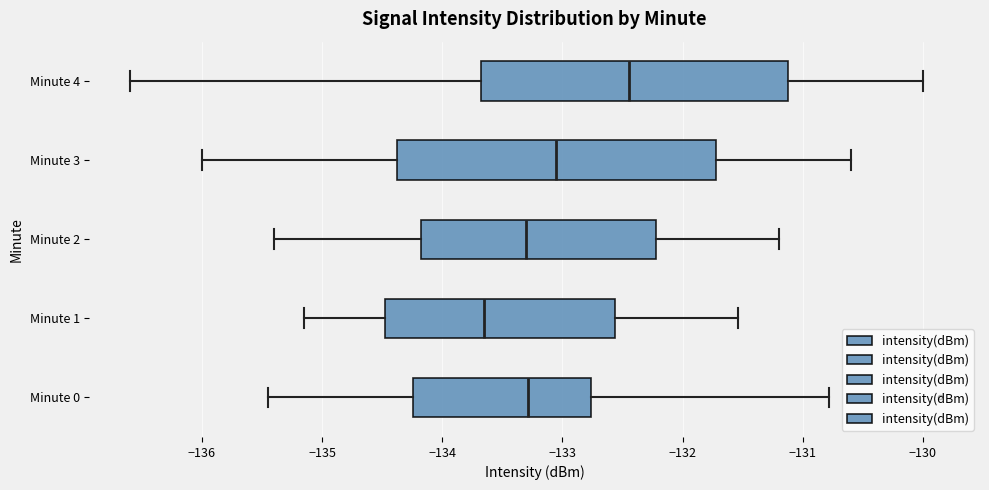

Reading bottom to top, read every box against the x-axis: the position of its median line, the range the box covers, and the ends of its whiskers. The values are not printed on the chart, so give them approximately, as read against the axis.

Minute 0: median -133.3, box -134.2 to -132.8, whiskers -135.4 to -130.8
Minute 1: median -133.6, box -134.5 to -132.6, whiskers -135.1 to -131.5
Minute 2: median -133.3, box -134.2 to -132.2, whiskers -135.4 to -131.2
Minute 3: median -133.0, box -134.4 to -131.7, whiskers -136.0 to -130.6
Minute 4: median -132.4, box -133.7 to -131.1, whiskers -136.6 to -130.0